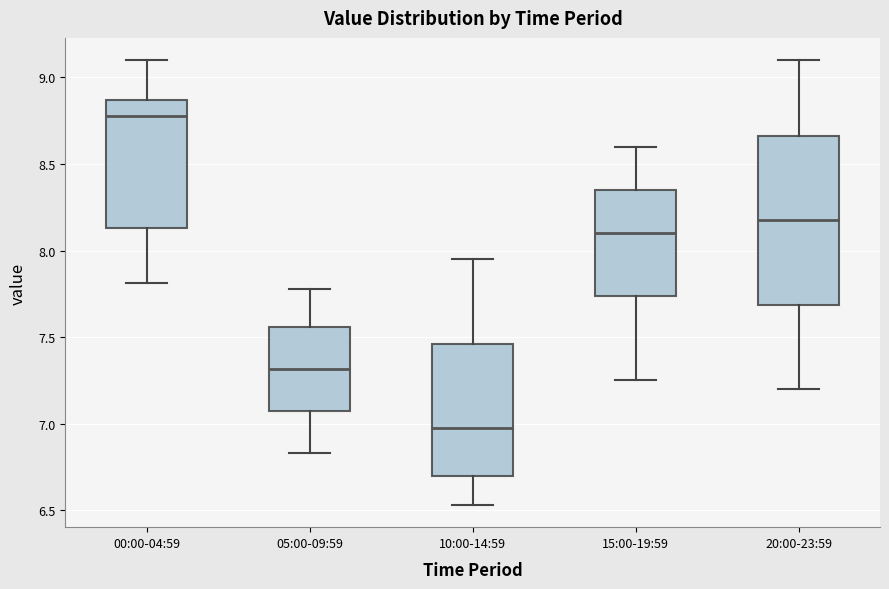

Reading left to right, read every box against the y-axis: the position of its median line, the range the box covers, and the ends of its whiskers. The values are not printed on the chart, so give them approximately, as read against the axis.

00:00-04:59: median 8.80, box 8.15 to 8.85, whiskers 7.80 to 9.10
05:00-09:59: median 7.30, box 7.05 to 7.55, whiskers 6.85 to 7.80
10:00-14:59: median 7.00, box 6.70 to 7.45, whiskers 6.55 to 7.95
15:00-19:59: median 8.10, box 7.75 to 8.35, whiskers 7.25 to 8.60
20:00-23:59: median 8.20, box 7.70 to 8.65, whiskers 7.20 to 9.10